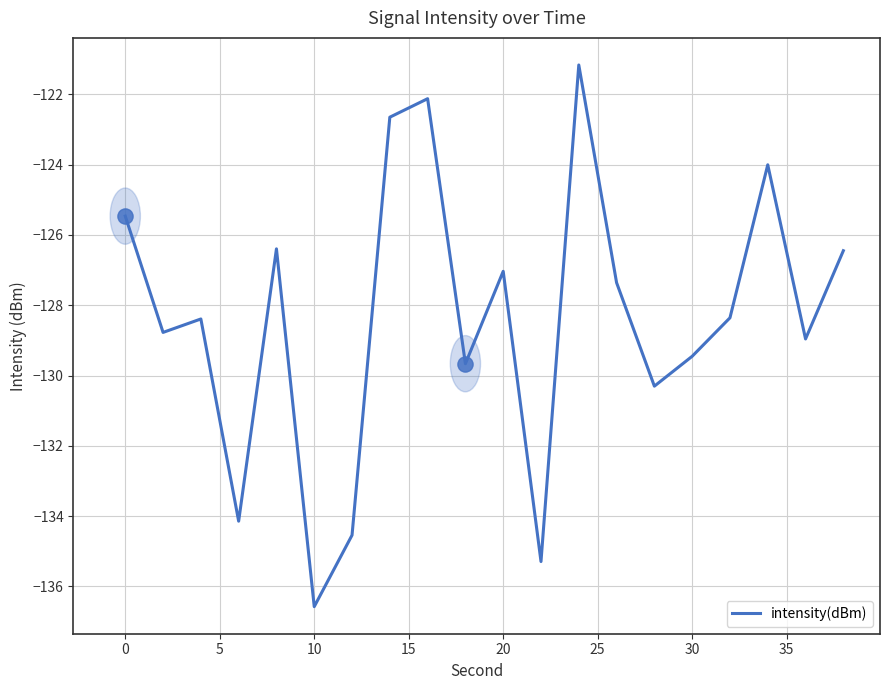

What is the difference between the maximum and minimum values?

15.4